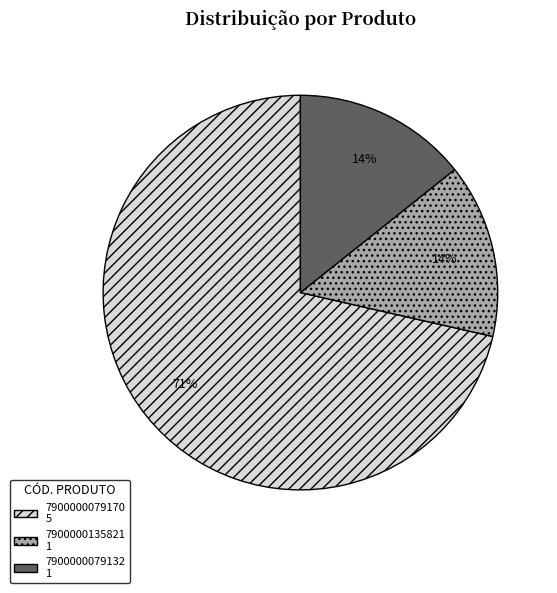

Does 7900000079132 represent more than half of the total?

No